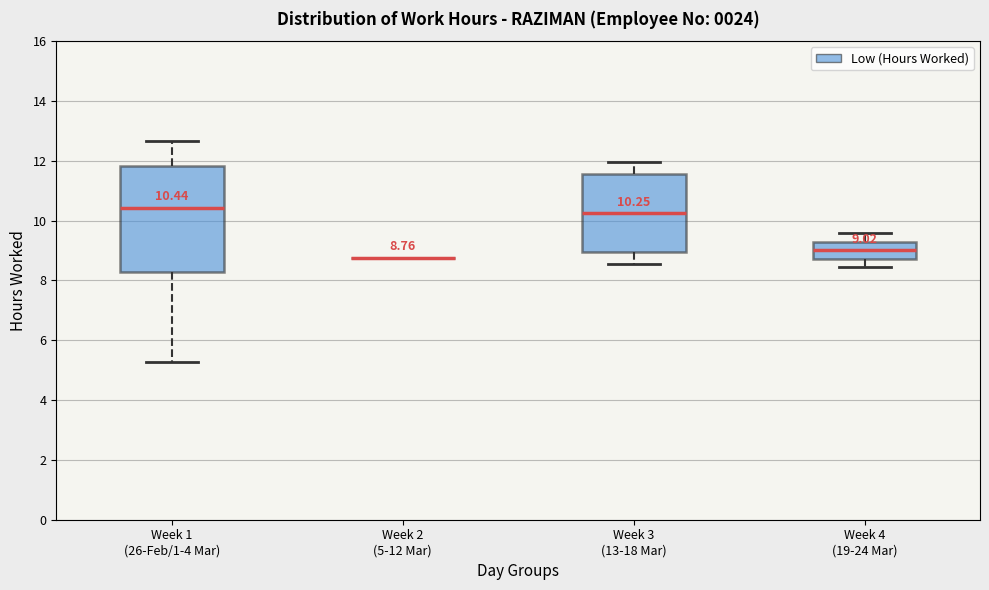

Which box is the tallest, from its lower edge to its upper edge?

Week 1 (26-Feb/1-4 Mar)